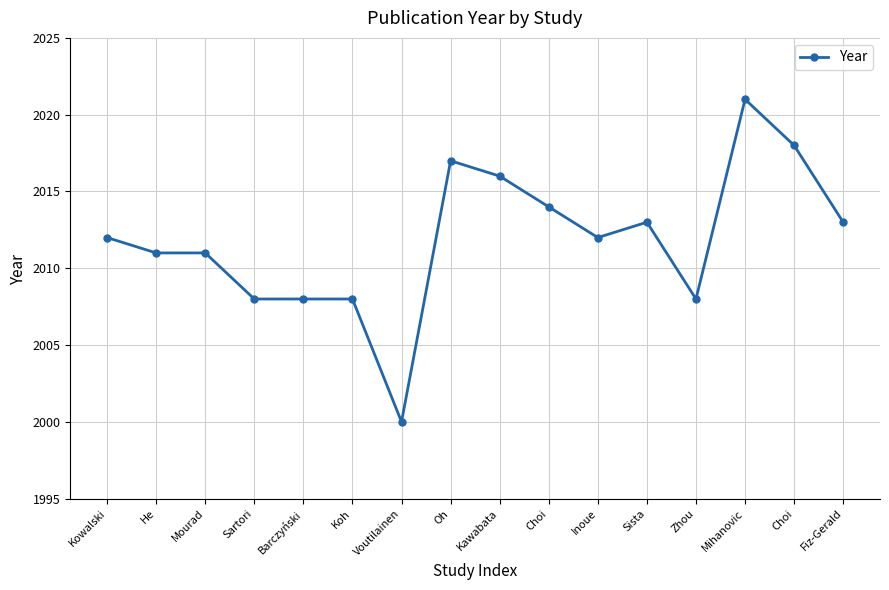

What is the change in value from Mourad to Choi?

+7